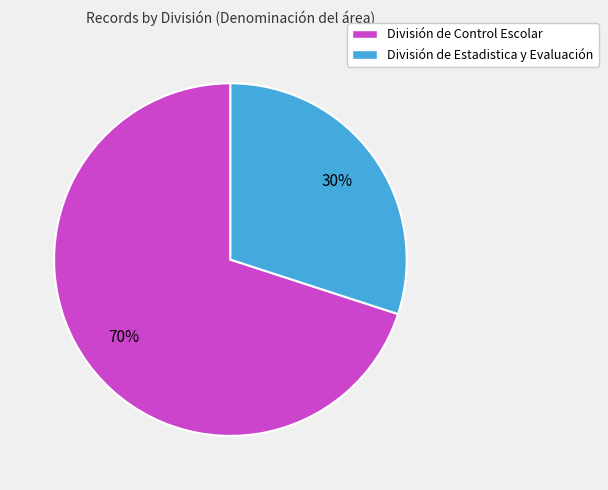

To the nearest percent, what is the average slice percentage?

50%